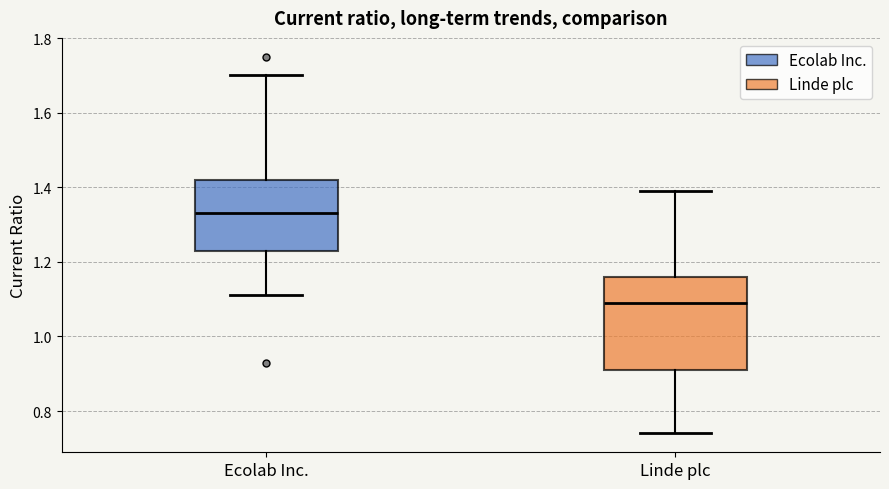

Reading left to right, read every box against the y-axis: the position of its median line, the range the box covers, and the ends of its whiskers. The values are not printed on the chart, so give them approximately, as read against the axis.

Ecolab Inc.: median 1.34, box 1.24 to 1.42, whiskers 1.12 to 1.70
Linde plc: median 1.10, box 0.92 to 1.16, whiskers 0.74 to 1.40